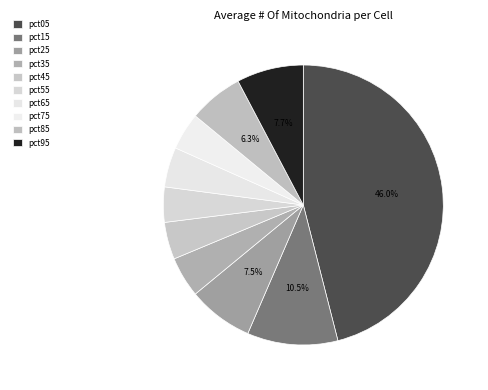

Which category has the biggest portion of the pie?

pct05